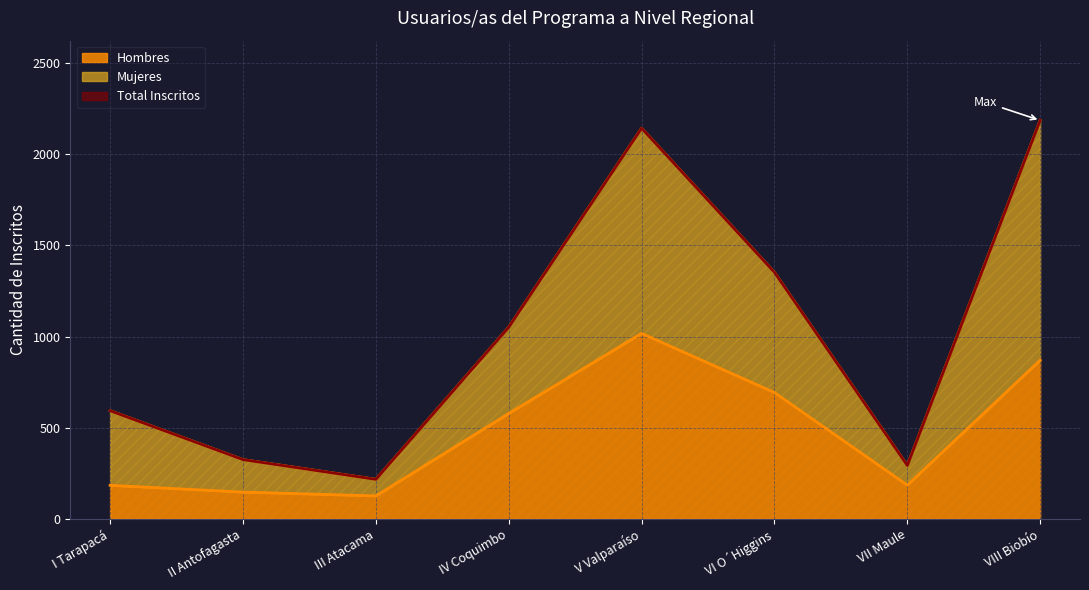

Between VI O´Higgins and VII Maule, which series saw the biggest shift?

Mujeres